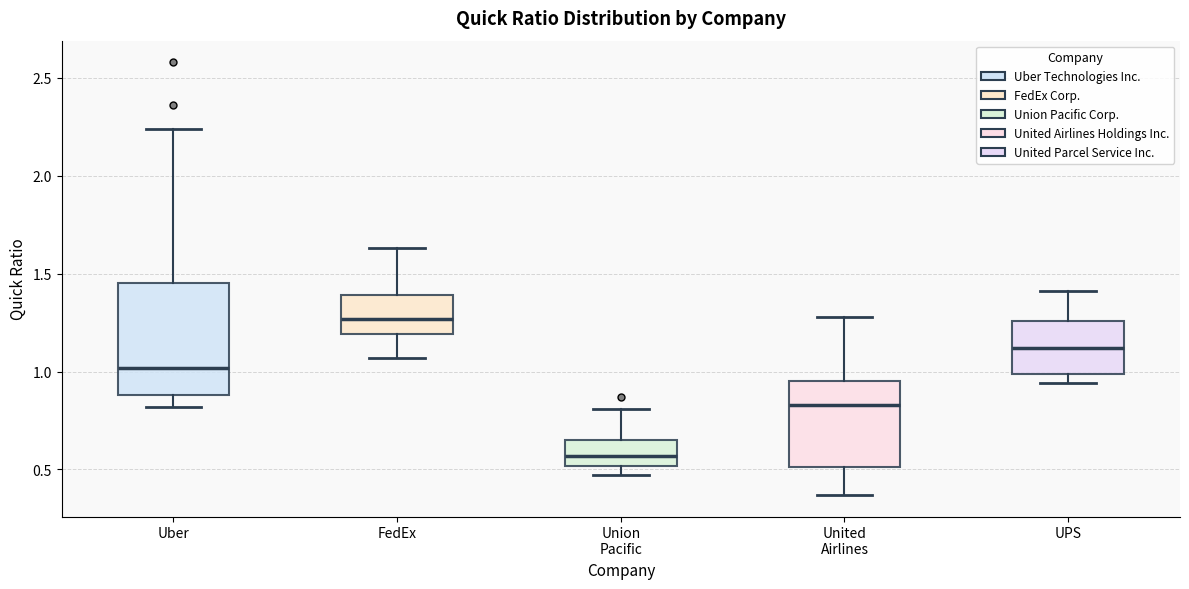

Where is the lower edge of the box for Uber on the y-axis? The values are not printed on the chart, so give them approximately, as read against the axis.

0.90